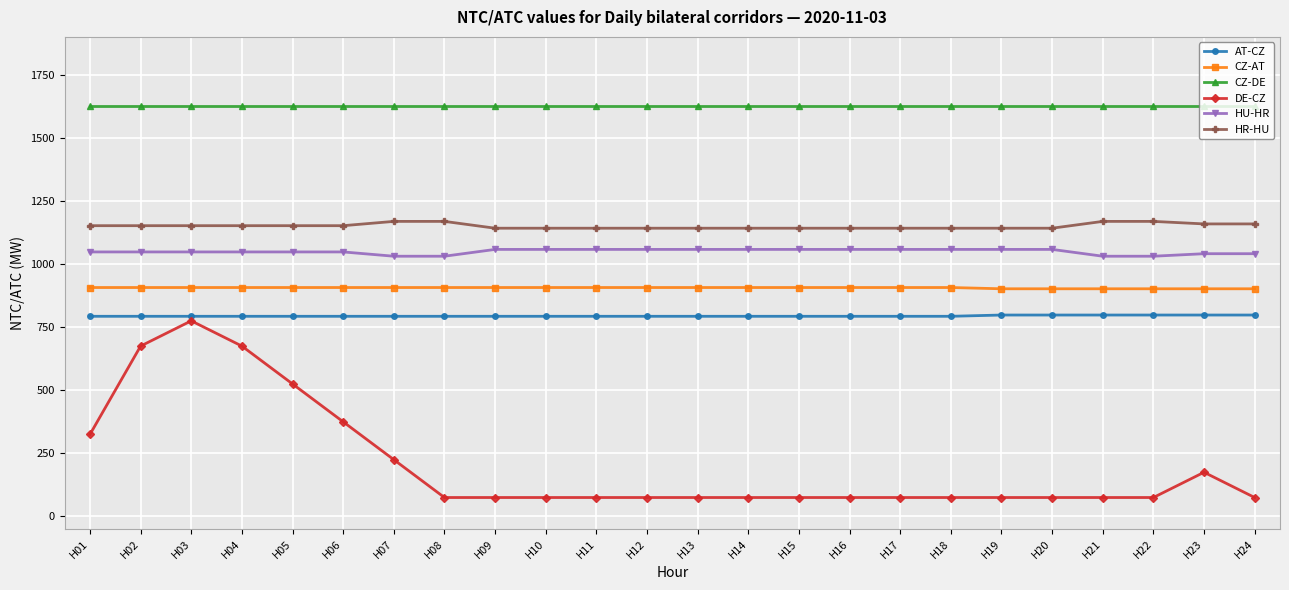

True or false: CZ-AT has a value of 907 at H08.

True